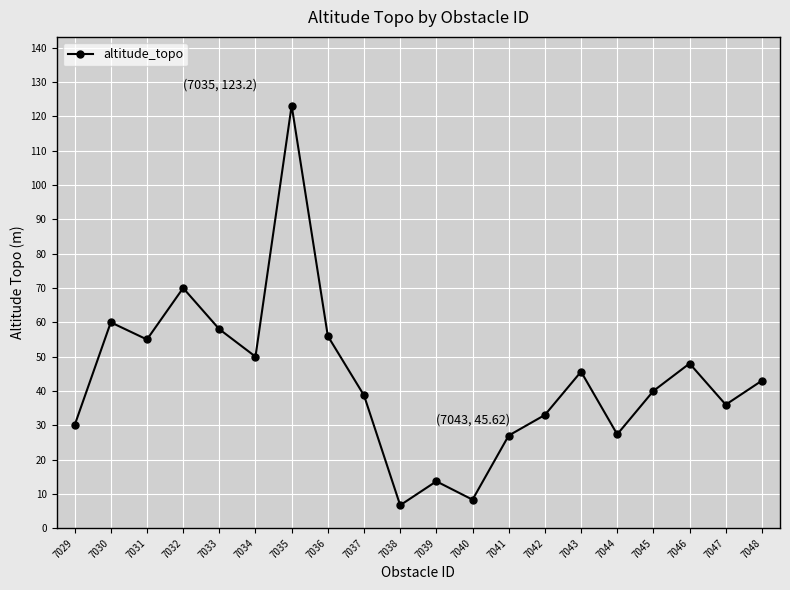

Between 7035 and 7044, which is larger?

7035